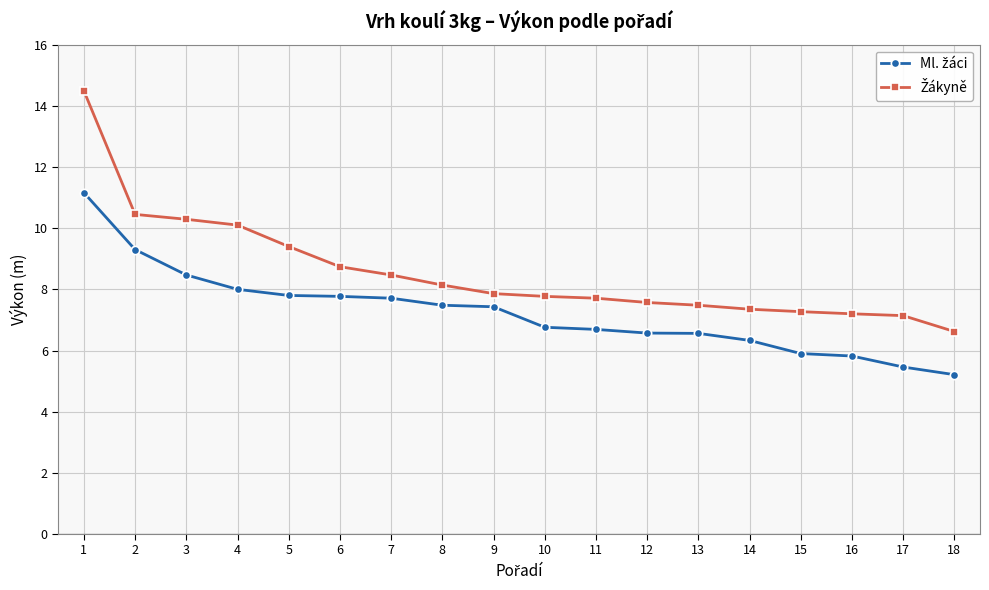

What is the difference between the highest and lowest values at 14?

1.0